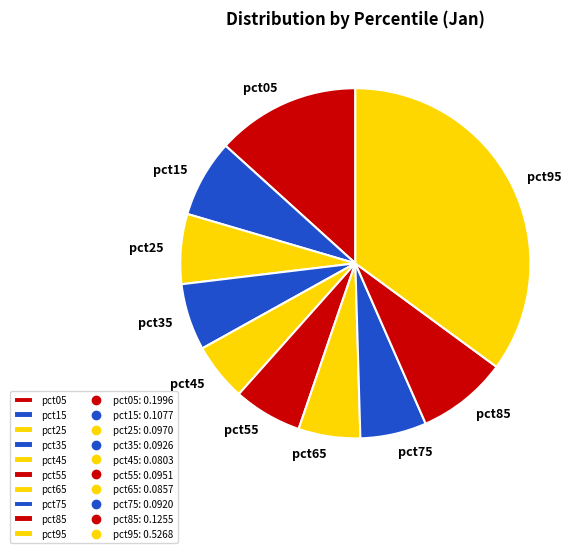

Is the sum of pct65 and pct85 greater than half?

No